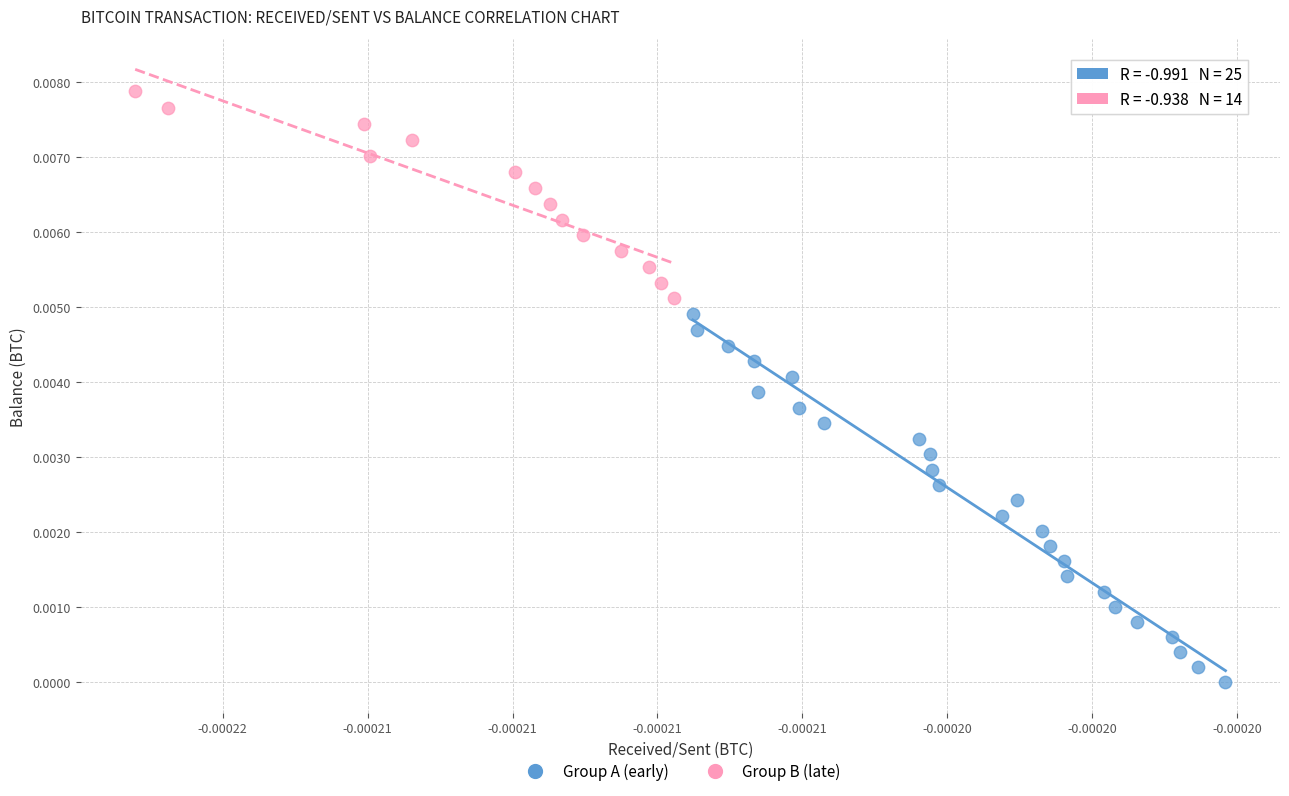

Which series contains the lowest Y value?

Group A (early)